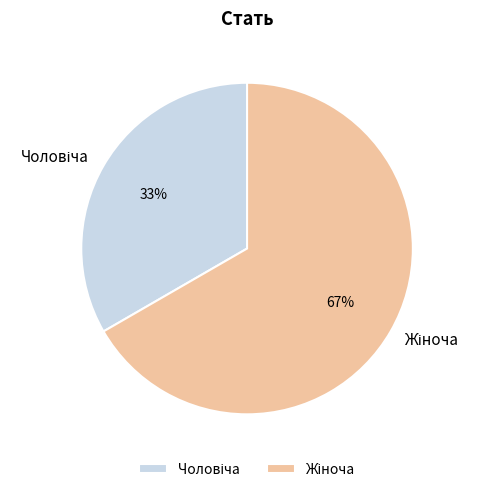

To the nearest percent, what is the average slice percentage?

50%